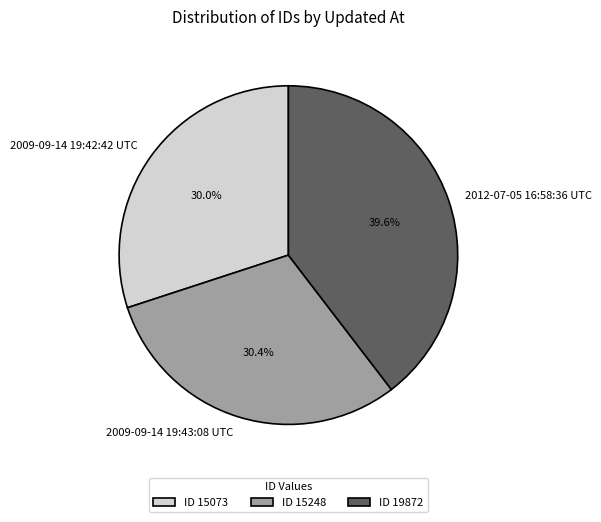

Between 2012-07-05 16:58:36 UTC and 2009-09-14 19:42:42 UTC, which is larger?

2012-07-05 16:58:36 UTC